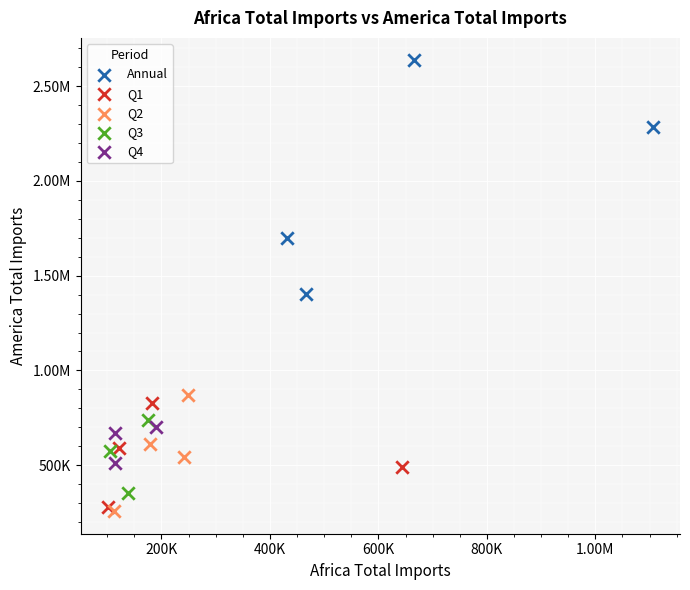

What are all the series names shown in the legend?

Annual, Q1, Q2, Q3, Q4